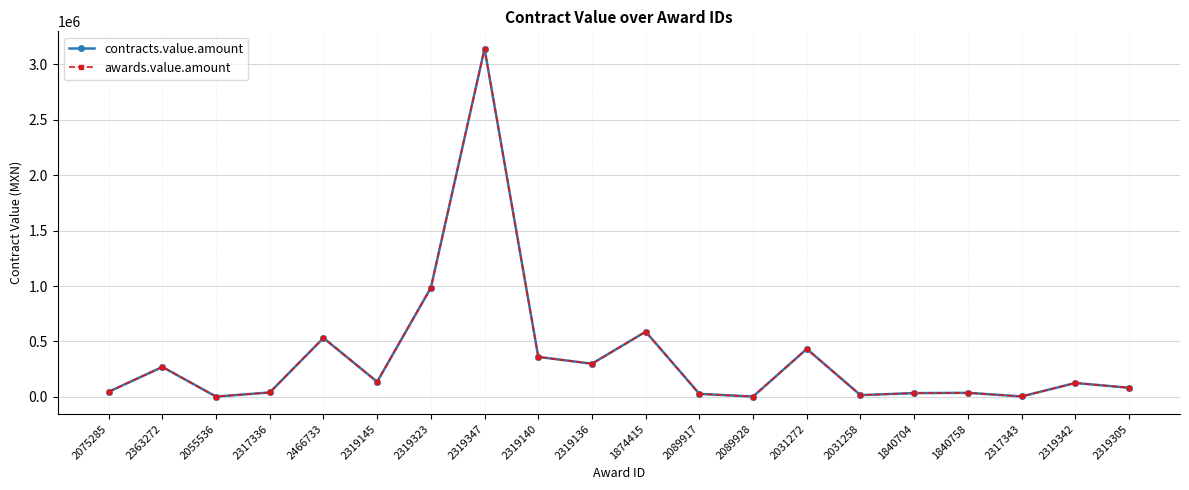

True or false: awards.value.amount and contracts.value.amount intersect in this chart.

False